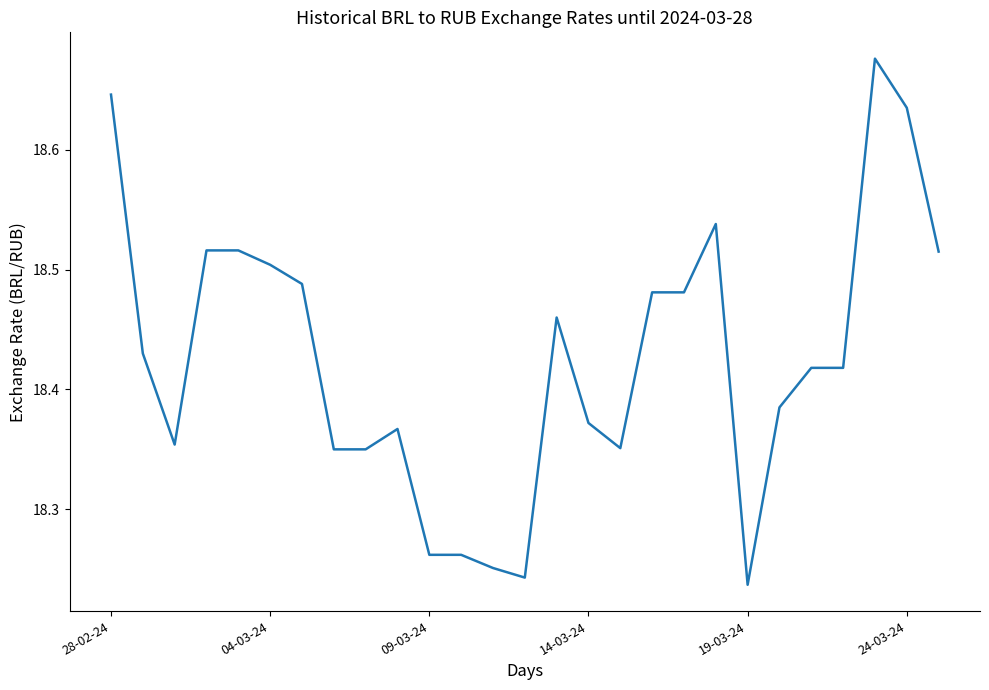

How many lines are shown in the chart?

1